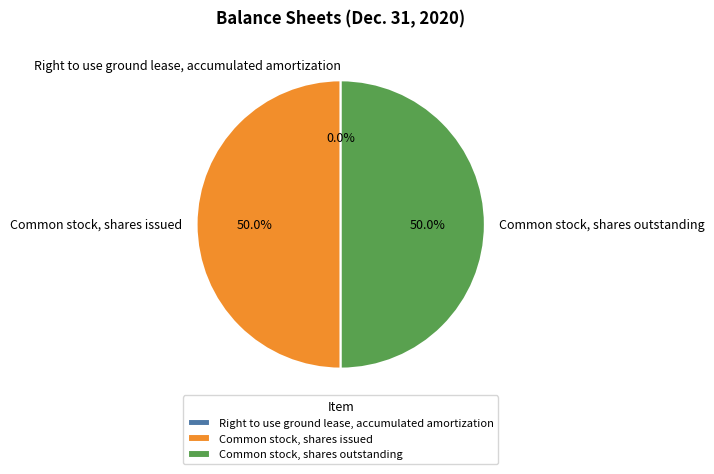

Do Common stock, shares outstanding and Common stock, shares issued together represent more than half of the pie?

Yes